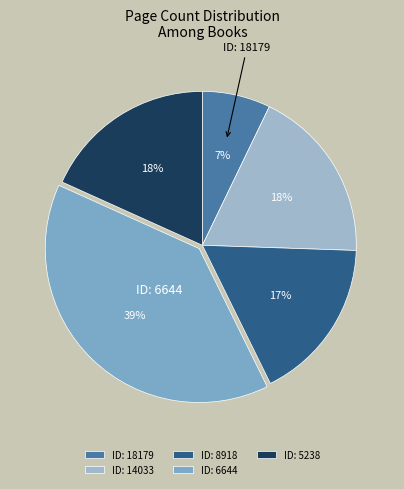

Does ID: 8918 represent more than half of the total?

No